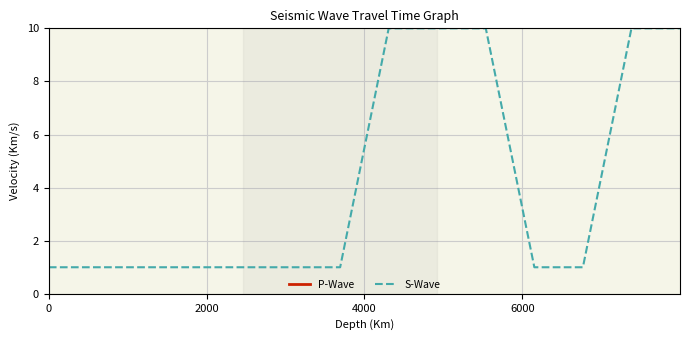

How many lines are shown in the chart?

2